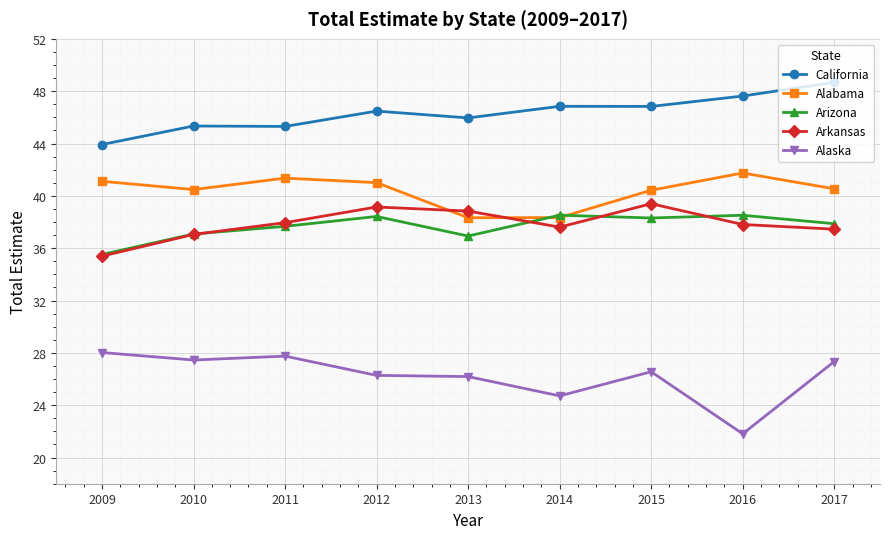

What is the difference between the highest and lowest values at 2016?

25.8